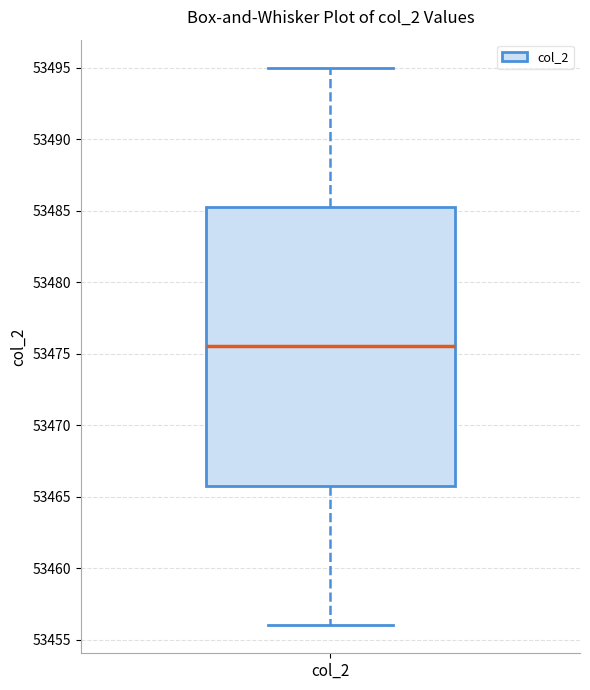

Transcribe this box plot: give where the median line is, the range the box spans, and where the two whiskers end, as read against the y-axis. The values are not printed on the chart, so give them approximately, as read against the axis.

median 53475.5, box 53466.0 to 53485.5, whiskers 53456.0 to 53495.0